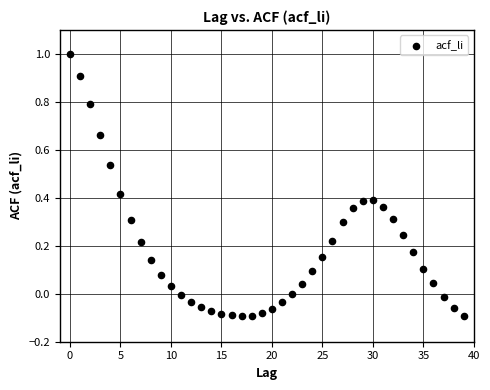

What is the range of Y values (max minus min)?

1.1